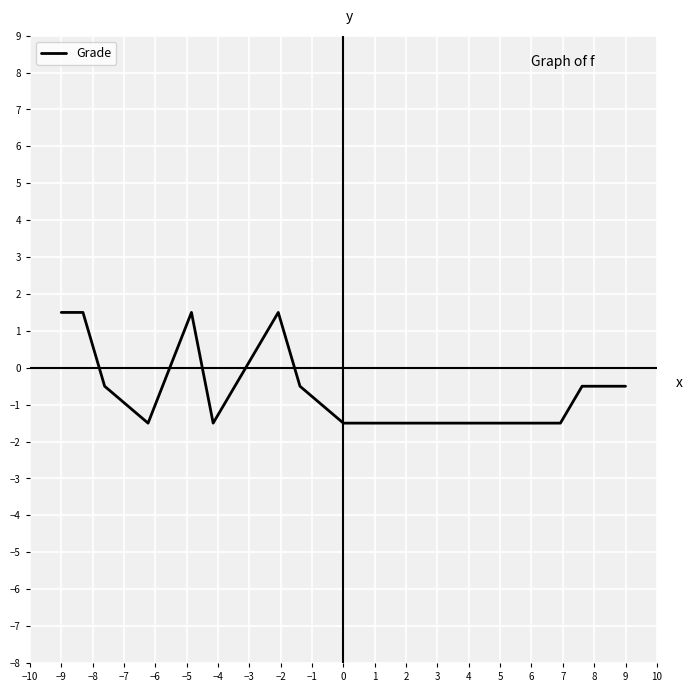

How many positive values are there?

5